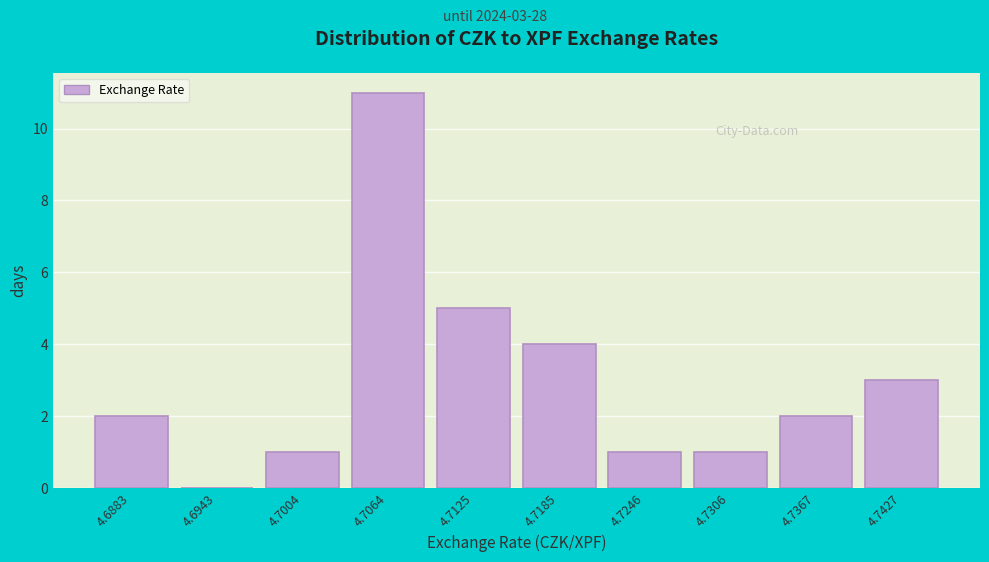

Over which range of the x-axis is the bar tallest?

4.704 to 4.710